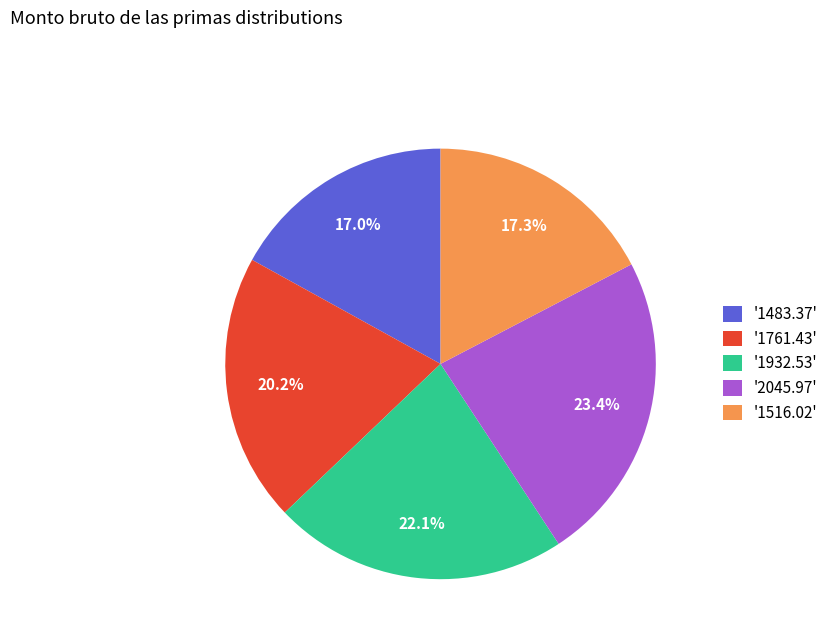

What is the ratio of the value at '1932.53' to the value at '1761.43'?

1.1